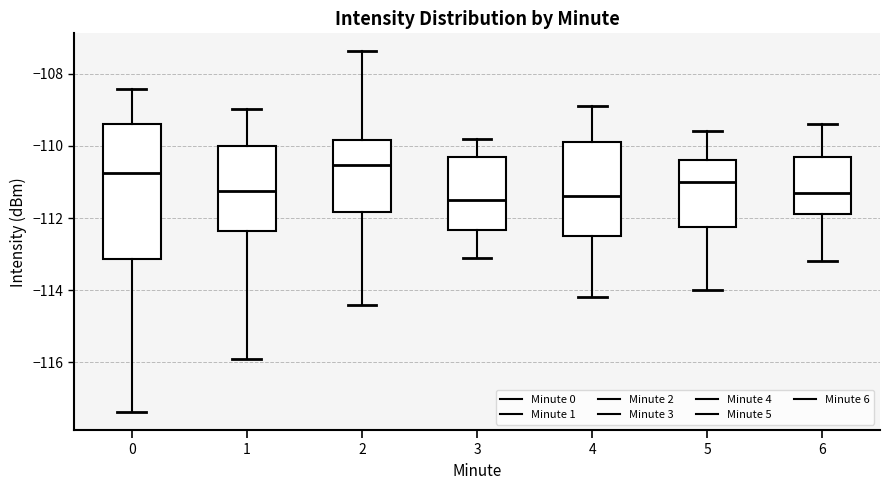

Reading left to right, transcribe this box plot: for each box, give where its median line is, the range the box spans, and where its two whiskers end, as read against the y-axis. The values are not printed on the chart, so give them approximately, as read against the axis.

0: median -110.8, box -113.2 to -109.4, whiskers -117.4 to -108.4
1: median -111.2, box -112.4 to -110.0, whiskers -115.8 to -109.0
2: median -110.6, box -111.8 to -109.8, whiskers -114.4 to -107.4
3: median -111.4, box -112.4 to -110.4, whiskers -113.0 to -109.8
4: median -111.4, box -112.4 to -109.8, whiskers -114.2 to -108.8
5: median -111.0, box -112.2 to -110.4, whiskers -114.0 to -109.6
6: median -111.2, box -111.8 to -110.2, whiskers -113.2 to -109.4